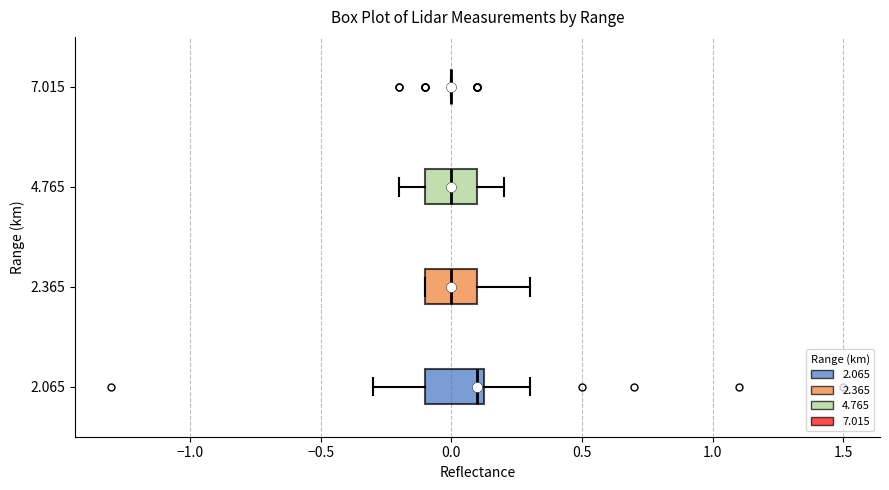

Reading bottom to top, read every box against the x-axis: the position of its median line, the range the box covers, and the ends of its whiskers. The values are not printed on the chart, so give them approximately, as read against the axis.

2.065: median 0.10, box -0.10 to 0.15, whiskers -0.30 to 0.30
2.365: median 0.00, box -0.10 to 0.10, whiskers -0.10 to 0.30
4.765: median 0.00, box -0.10 to 0.10, whiskers -0.20 to 0.20
7.015: box collapsed to a line at 0.00, whiskers 0.00 to 0.00